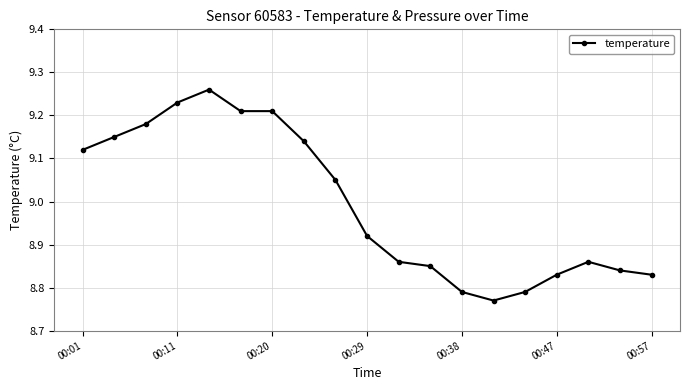

Count the values in the range 8 to 9.

10